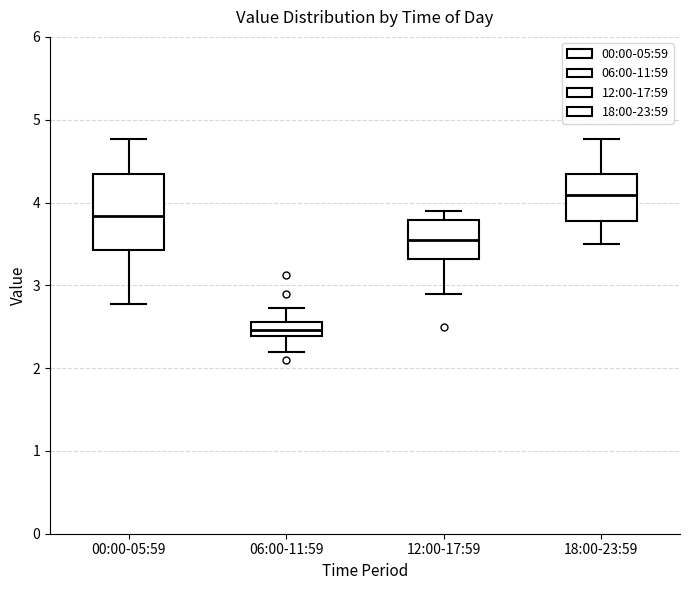

Where is the lower edge of the box for 12:00-17:59 on the y-axis? The values are not printed on the chart, so give them approximately, as read against the axis.

3.3